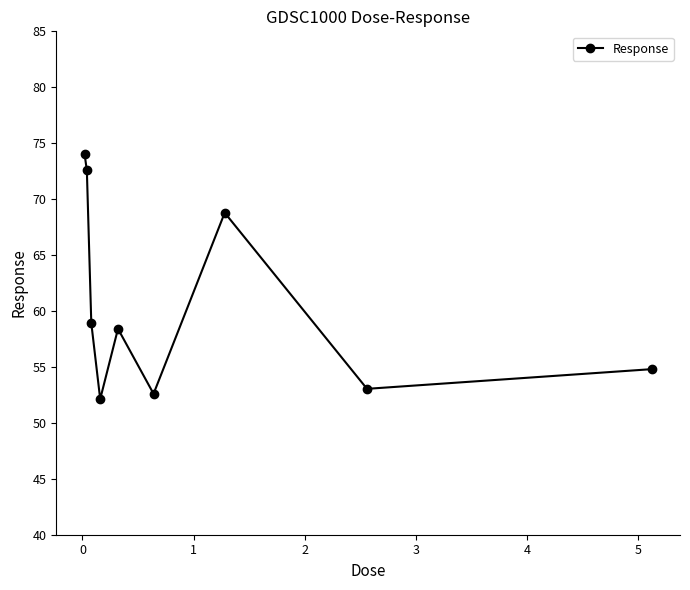

How many points are higher than both their immediate neighbors (excluding endpoints)?

2